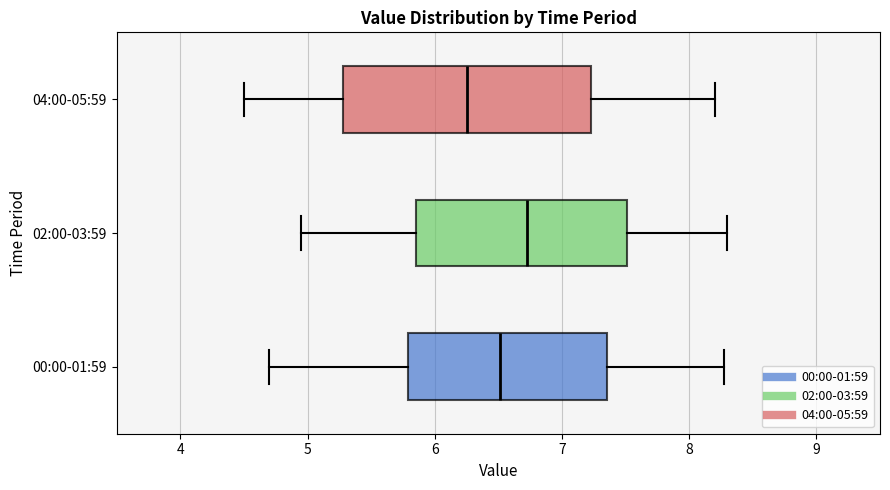

Which box has the furthest to the right median line?

02:00-03:59